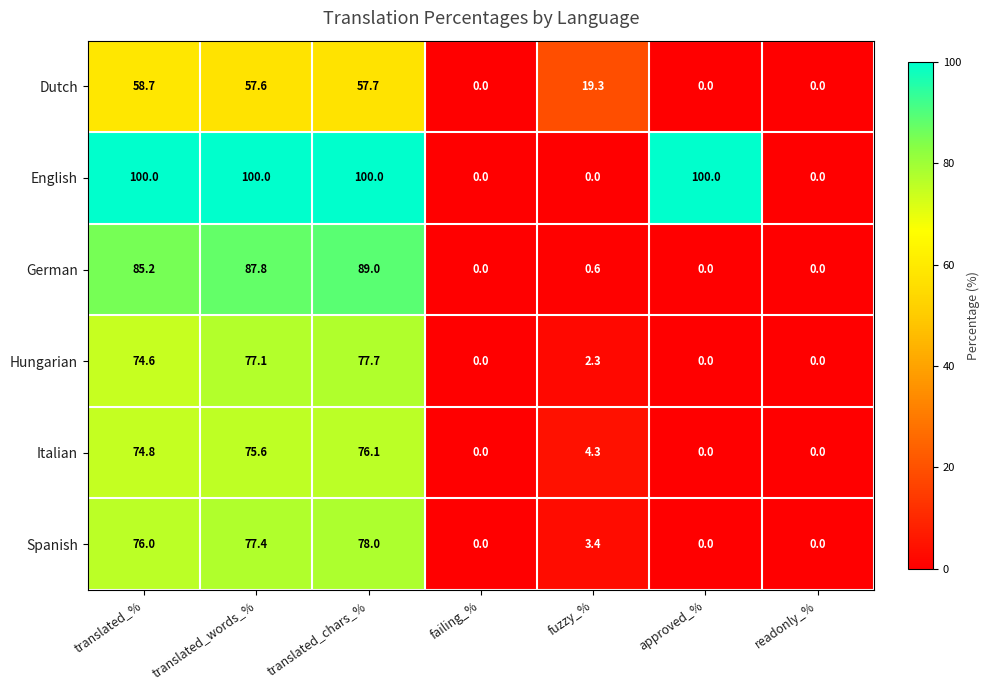

Is it true that Hungarian equals 1.0 at fuzzy_%?

False